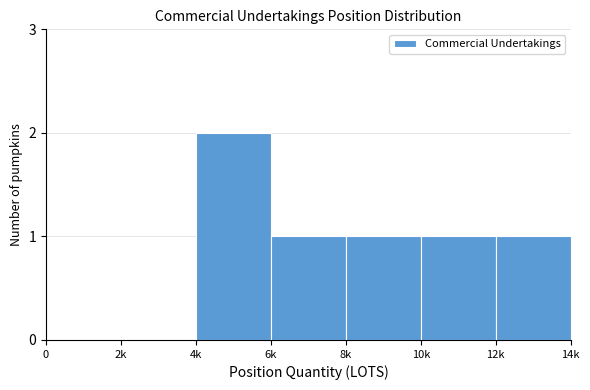

Reading left to right, transcribe all the data shown in this chart.

0=0	2k=0	4k=2	6k=1	8k=1	10k=1	12k=1